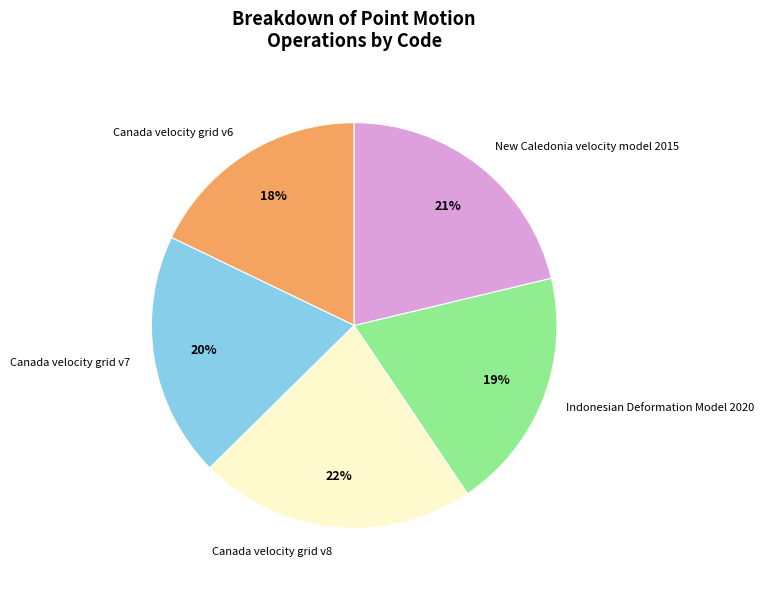

What percentage is the New Caledonia velocity model 2015 slice, to the nearest percent?

21%